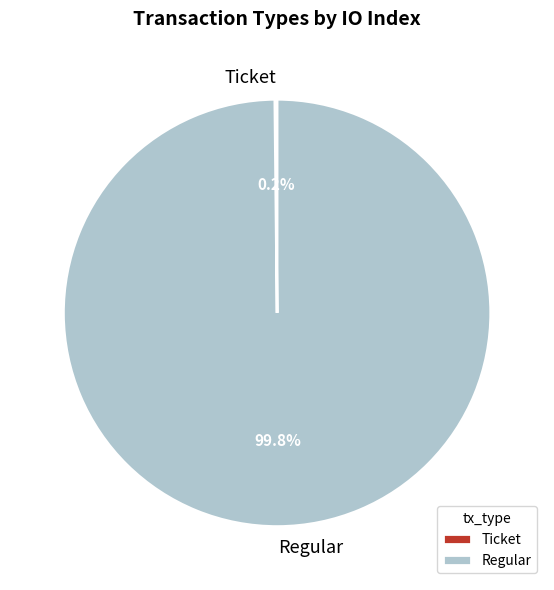

Is it true that Regular is 100% of the pie?

True